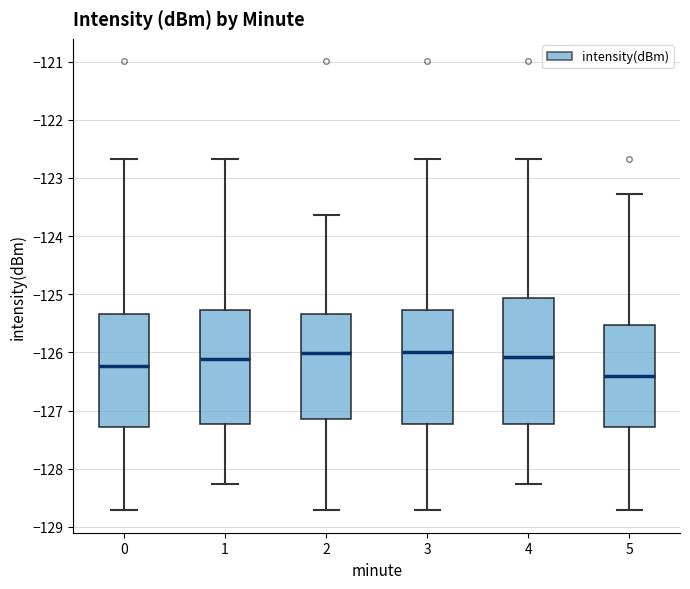

Reading left to right, transcribe this box plot: for each box, give where its median line is, the range the box spans, and where its two whiskers end, as read against the y-axis. The values are not printed on the chart, so give them approximately, as read against the axis.

0: median -126.2, box -127.3 to -125.3, whiskers -128.7 to -122.7
1: median -126.1, box -127.2 to -125.3, whiskers -128.3 to -122.7
2: median -126.0, box -127.2 to -125.3, whiskers -128.7 to -123.6
3: median -126.0, box -127.2 to -125.3, whiskers -128.7 to -122.7
4: median -126.1, box -127.2 to -125.1, whiskers -128.3 to -122.7
5: median -126.4, box -127.3 to -125.5, whiskers -128.7 to -123.3